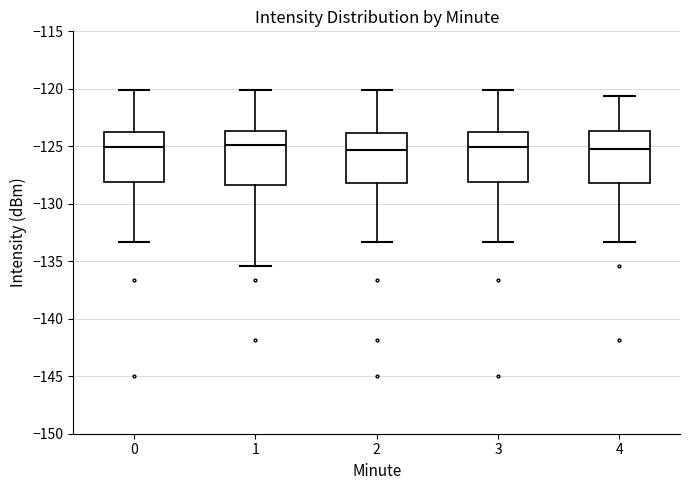

Reading left to right, transcribe this box plot: for each box, give where its median line is, the range the box spans, and where its two whiskers end, as read against the y-axis. The values are not printed on the chart, so give them approximately, as read against the axis.

0: median -125.0, box -128.0 to -124.0, whiskers -133.5 to -120.0
1: median -125.0, box -128.5 to -123.5, whiskers -135.5 to -120.0
2: median -125.5, box -128.0 to -124.0, whiskers -133.5 to -120.0
3: median -125.0, box -128.0 to -124.0, whiskers -133.5 to -120.0
4: median -125.0, box -128.0 to -123.5, whiskers -133.5 to -120.5